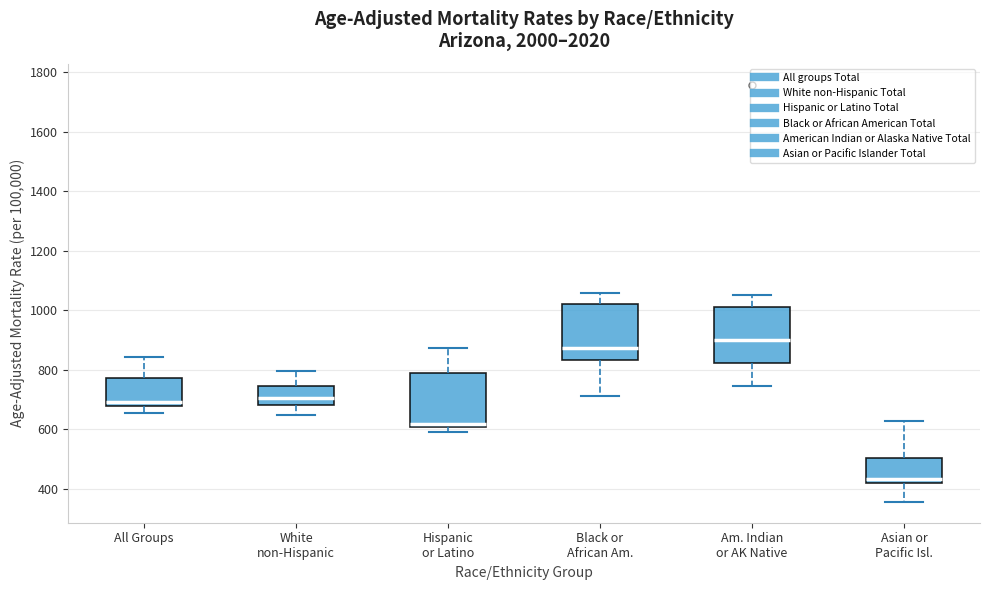

Which box's median line is the highest?

Am. Indian or AK Native